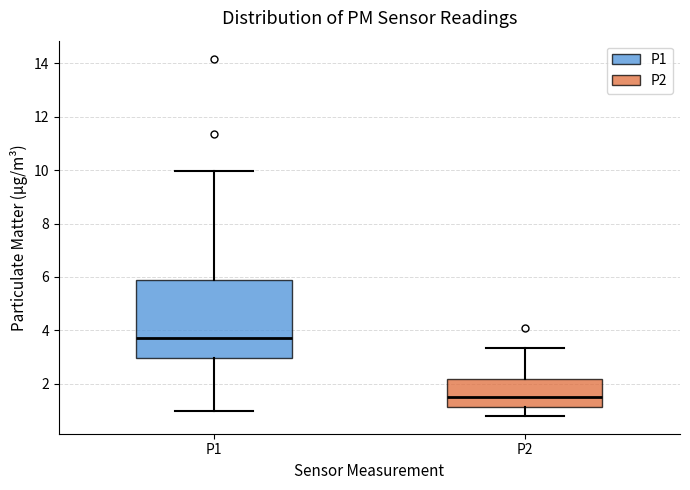

Which box has the lowest median line?

P2